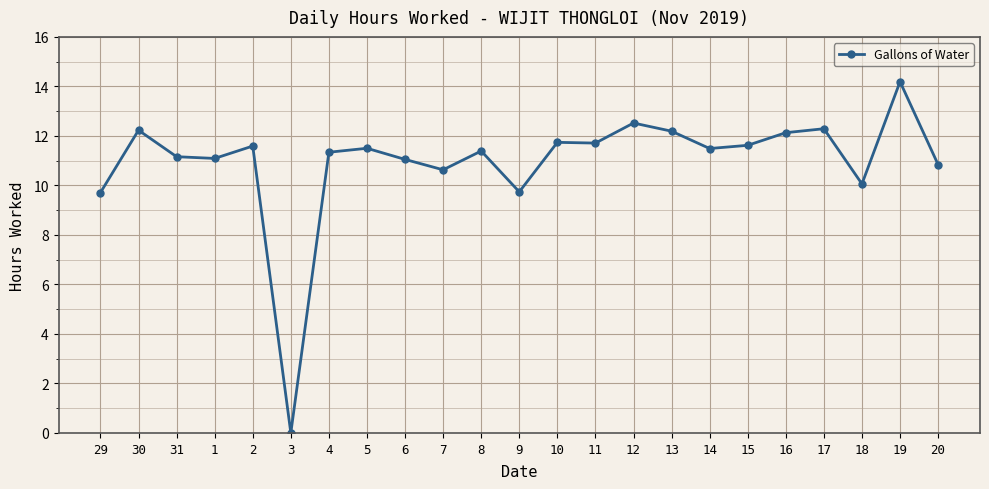

What is the change in value from 9 to 15?

+1.9